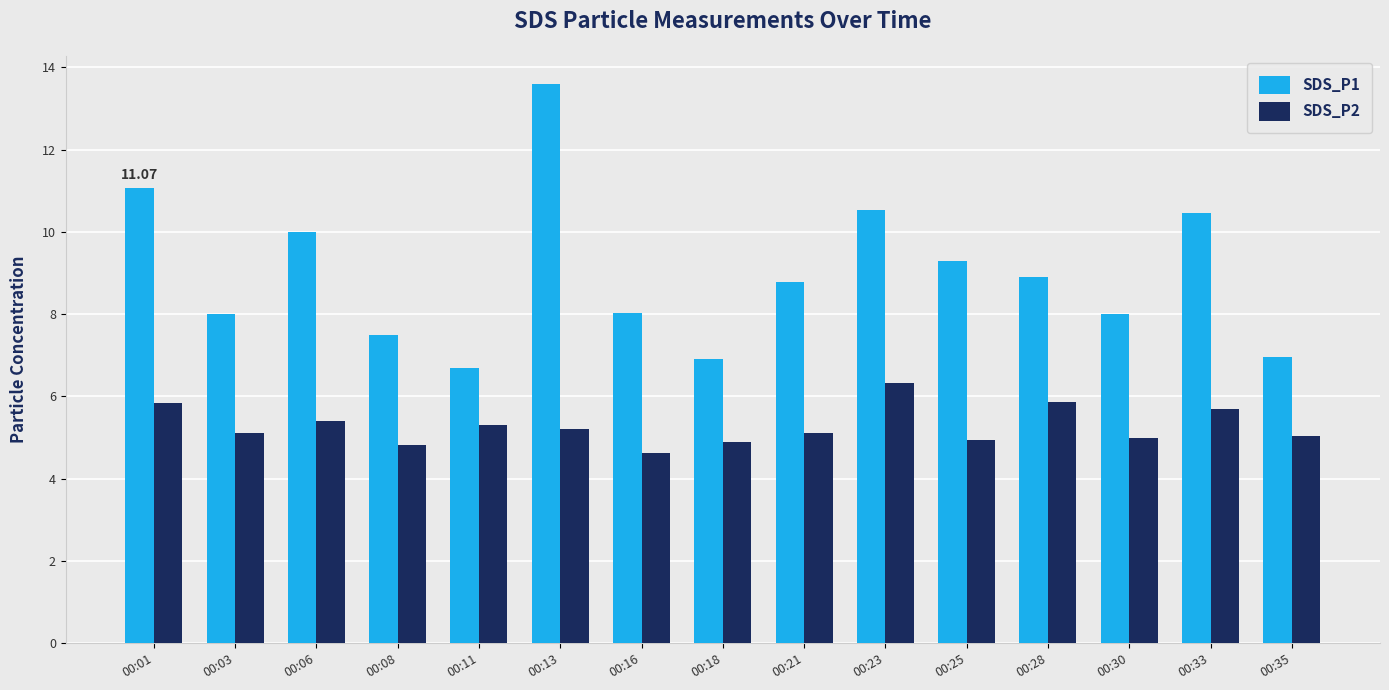

What is the difference between the maximum and minimum values in the SDS_P1 series?

6.9